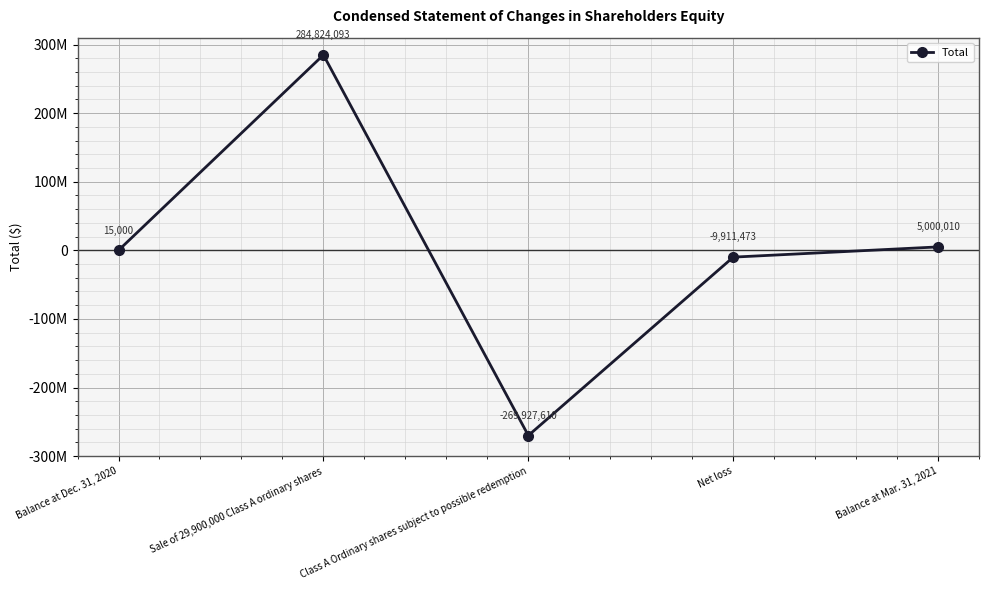

What is the difference between the maximum and minimum values?

554751703